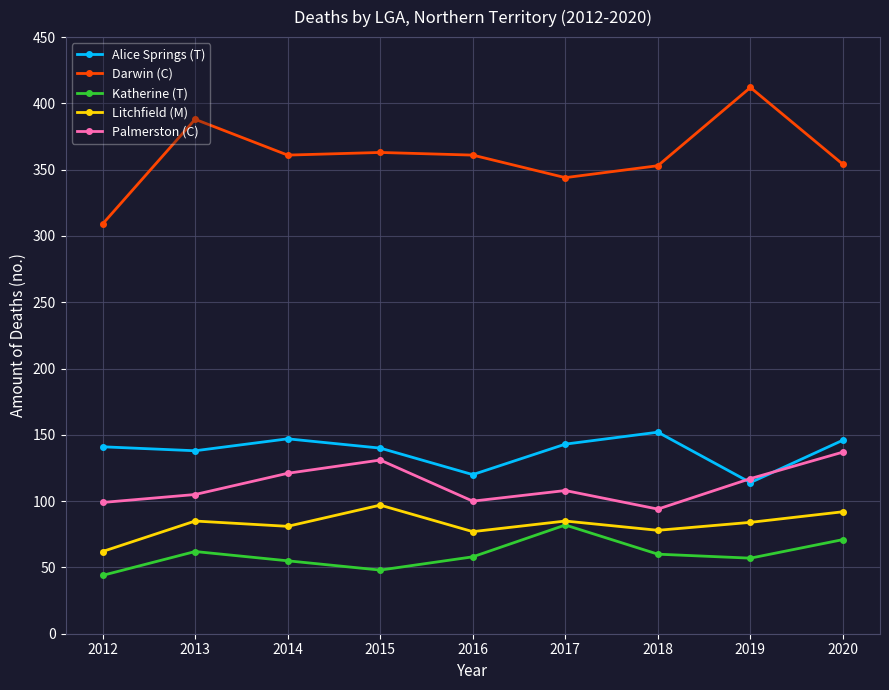

True or false: Litchfield (M) and Palmerston (C) intersect in this chart.

False